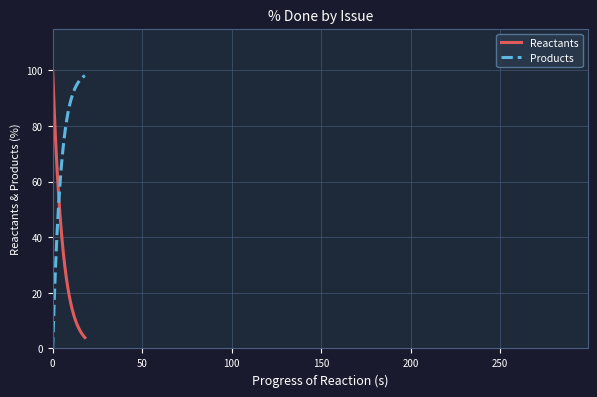

Which series has the largest total across all categories?

Products